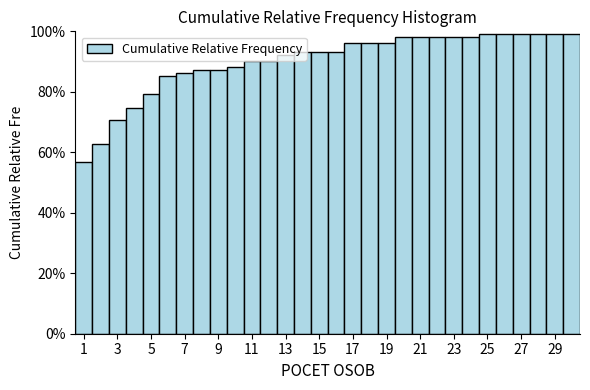

Reading left to right, list every bar in this chart as the range it spans on the x-axis followed by its height. Neither the bar edges nor the heights are printed on the chart, so give them approximately, as read against the axes.

0.5 to 1.5: 56
1.5 to 2.5: 62
2.5 to 3.5: 70
3.5 to 4.5: 74
4.5 to 5.5: 80
5.5 to 6.5: 86
6.5 to 7.5: 86
7.5 to 8.5: 88
8.5 to 9.5: 88
9.5 to 10.5: 88
10.5 to 11.5: 90
11.5 to 12.5: 90
12.5 to 13.5: 92
13.5 to 14.5: 94
14.5 to 15.5: 94
15.5 to 16.5: 94
16.5 to 17.5: 96
17.5 to 18.5: 96
18.5 to 19.5: 96
19.5 to 20.5: 98
20.5 to 21.5: 98
21.5 to 22.5: 98
22.5 to 23.5: 98
23.5 to 24.5: 98
24.5 to 25.5: 100
25.5 to 26.5: 100
26.5 to 27.5: 100
27.5 to 28.5: 100
28.5 to 29.5: 100
29.5 to 30.5: 100